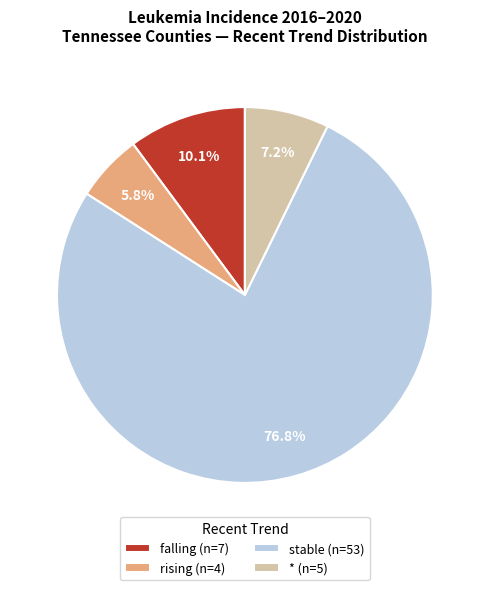

What portion of the pie excludes falling (n=7)?

89.9%